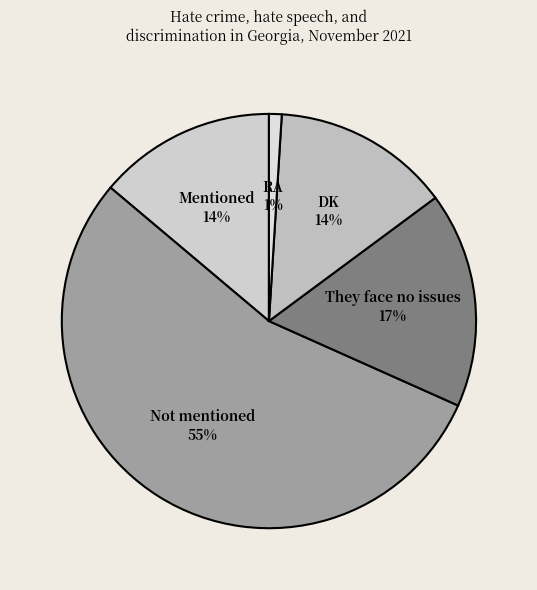

Which category has the biggest portion of the pie?

Not mentioned